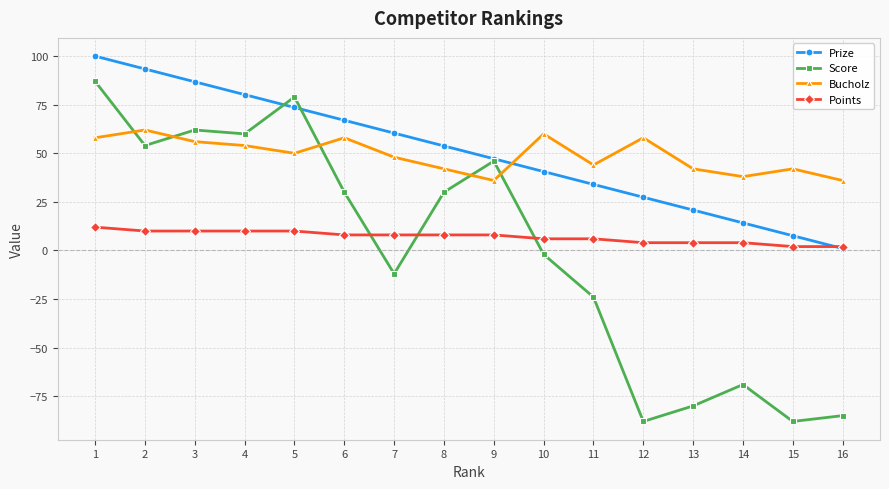

How many times do Prize and Points cross each other?

1